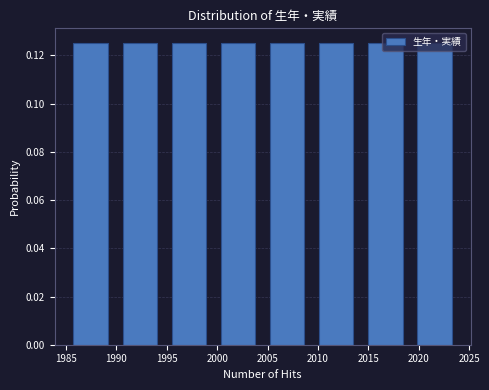

Reading left to right, transcribe this chart: for each bar, give the range it covers on the x-axis and its height. Neither the bar edges nor the heights are printed on the chart, so give them approximately, as read against the axes.

1985.0 to 1990.0: 0.126
1990.0 to 1995.0: 0.126
1995.0 to 1999.5: 0.126
1999.5 to 2004.5: 0.126
2004.5 to 2009.5: 0.126
2009.5 to 2014.5: 0.126
2014.5 to 2019.0: 0.126
2019.0 to 2024.0: 0.126